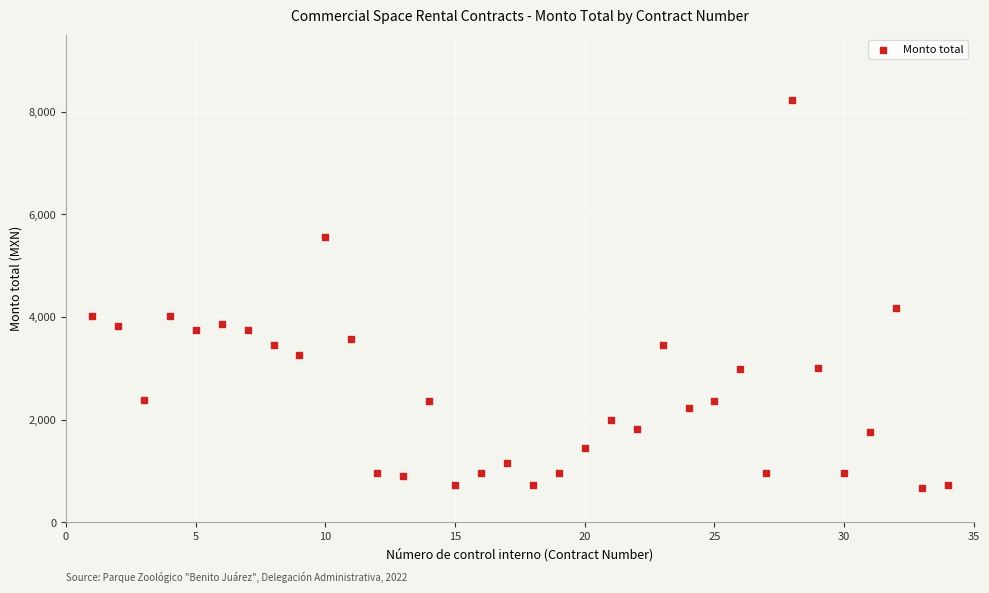

What Y value in the scatter plot is closest to 4446?

4174.5